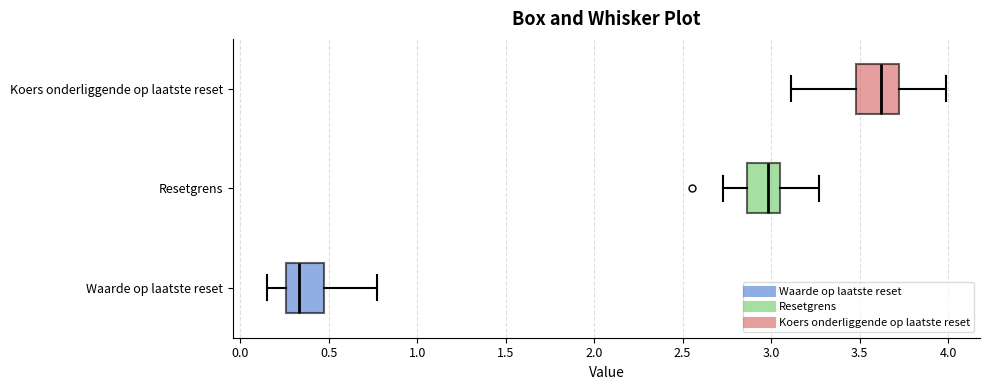

Reading bottom to top, transcribe this box plot: for each box, give where its median line is, the range the box spans, and where its two whiskers end, as read against the x-axis. The values are not printed on the chart, so give them approximately, as read against the axis.

Waarde op laatste reset: median 0.35, box 0.25 to 0.45, whiskers 0.15 to 0.75
Resetgrens: median 3.00, box 2.85 to 3.05, whiskers 2.75 to 3.25
Koers onderliggende op laatste reset: median 3.60, box 3.50 to 3.70, whiskers 3.10 to 4.00